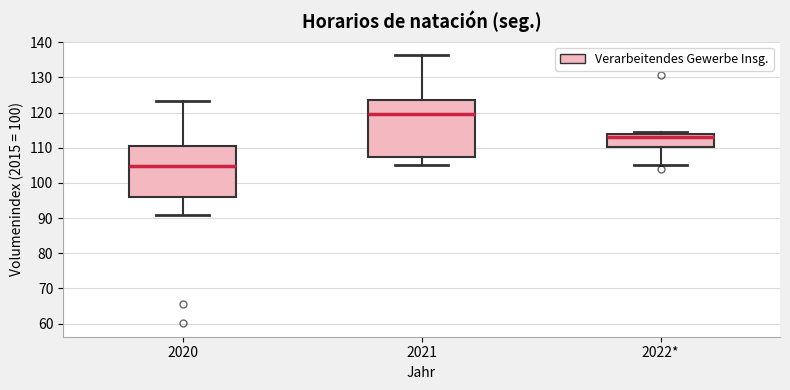

Comparing the boxes themselves (not the whiskers), which one is the tallest?

2021